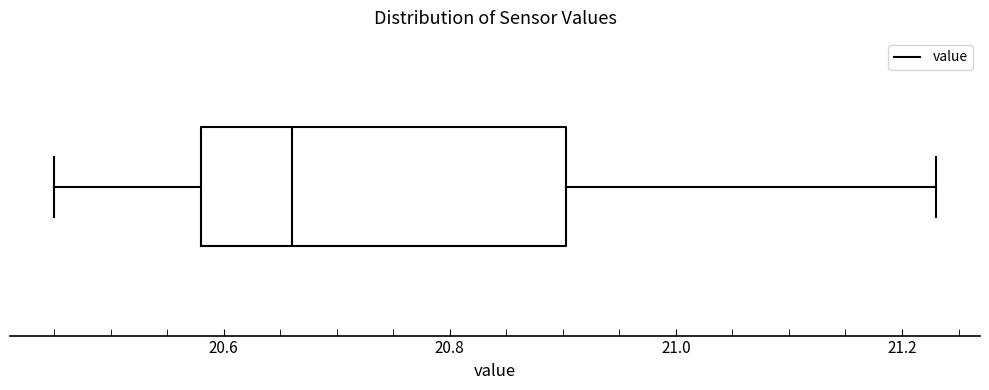

Where does the median line of the box sit on the x-axis? The values are not printed on the chart, so give them approximately, as read against the axis.

20.66